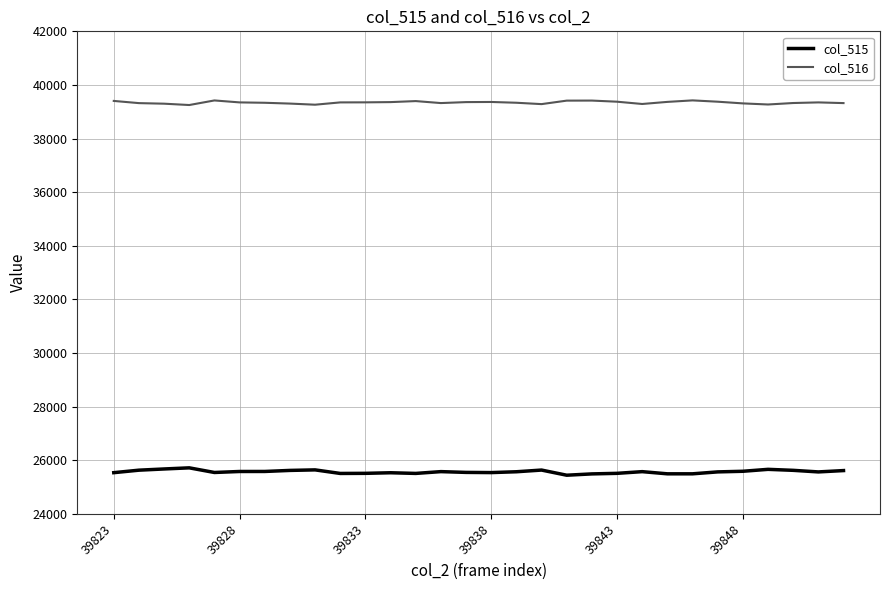

True or false: col_516 and col_515 cross at least once.

False